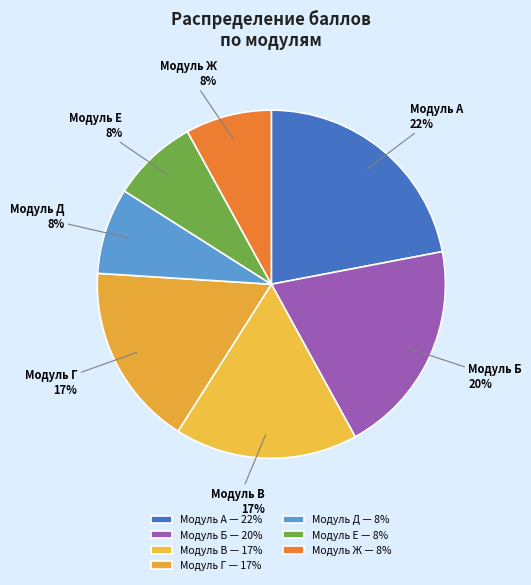

Does Модуль Е represent more than half of the total?

No